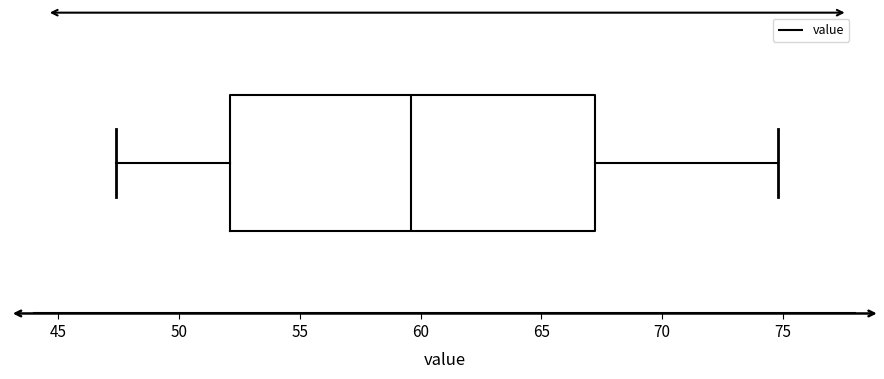

Transcribe this box plot: give where the median line is, the range the box spans, and where the two whiskers end, as read against the x-axis. The values are not printed on the chart, so give them approximately, as read against the axis.

median 59.5, box 52.0 to 67.0, whiskers 47.5 to 75.0